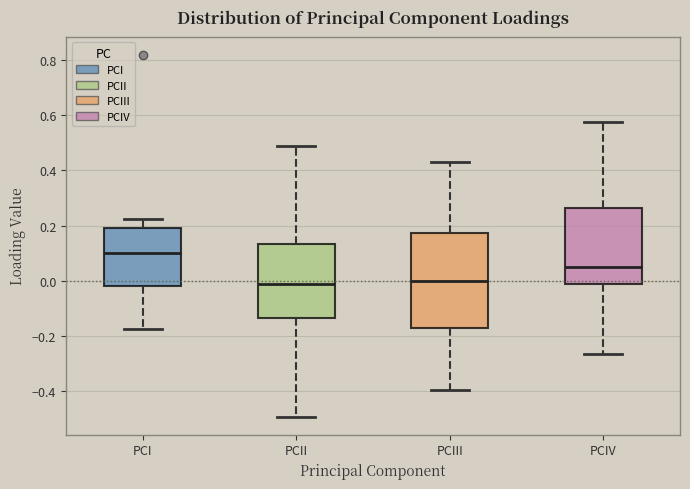

Where is the upper edge of the box for PCIII on the y-axis? The values are not printed on the chart, so give them approximately, as read against the axis.

0.18